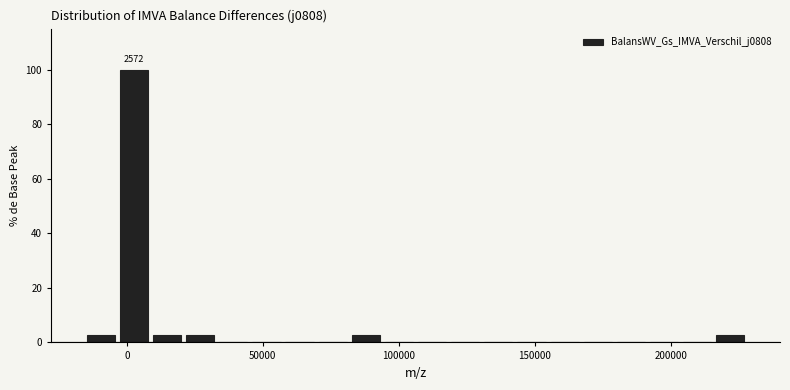

Around what value on the x-axis is the tallest bar? Give the approximate position of its centre, as read against the axis.

5000